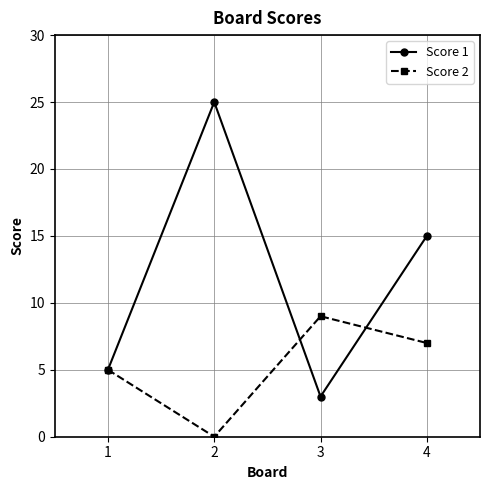

At which category is the sum across all series the highest?

2